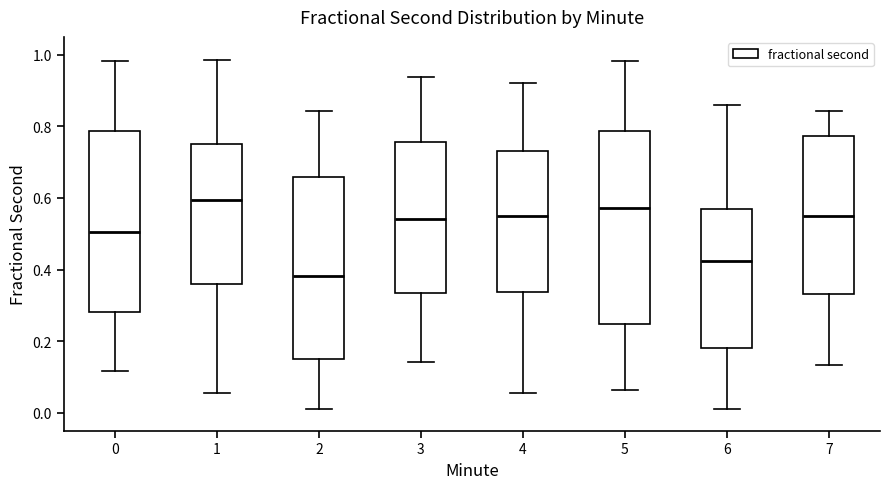

Comparing the boxes themselves (not the whiskers), which one is the tallest?

5